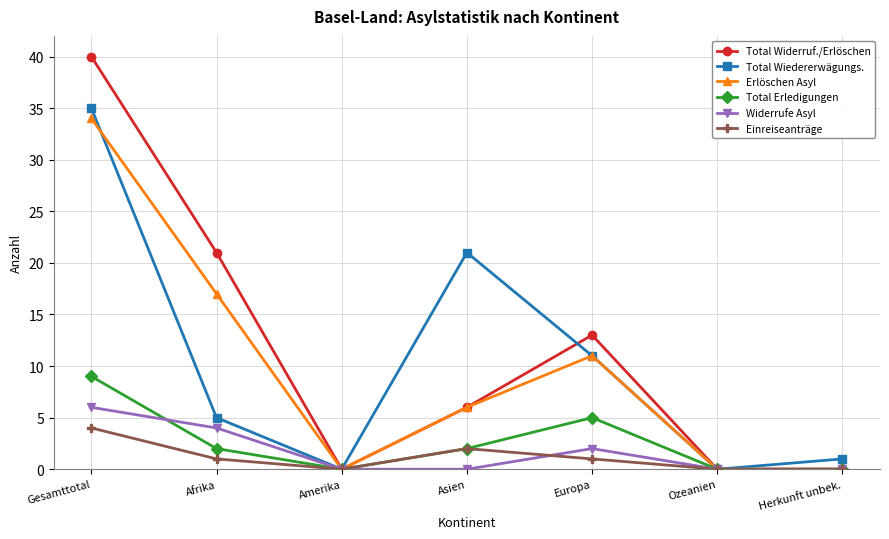

What is the label of the 5th point from the right?

Amerika